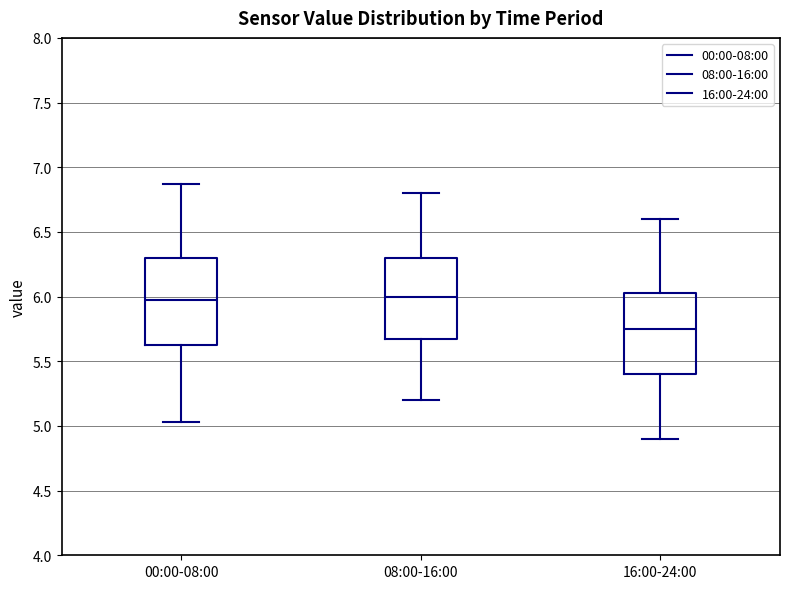

Reading left to right, transcribe this box plot: for each box, give where its median line is, the range the box spans, and where its two whiskers end, as read against the y-axis. The values are not printed on the chart, so give them approximately, as read against the axis.

00:00-08:00: median 5.95, box 5.60 to 6.30, whiskers 5.05 to 6.85
08:00-16:00: median 6.00, box 5.70 to 6.30, whiskers 5.20 to 6.80
16:00-24:00: median 5.75, box 5.40 to 6.05, whiskers 4.90 to 6.60